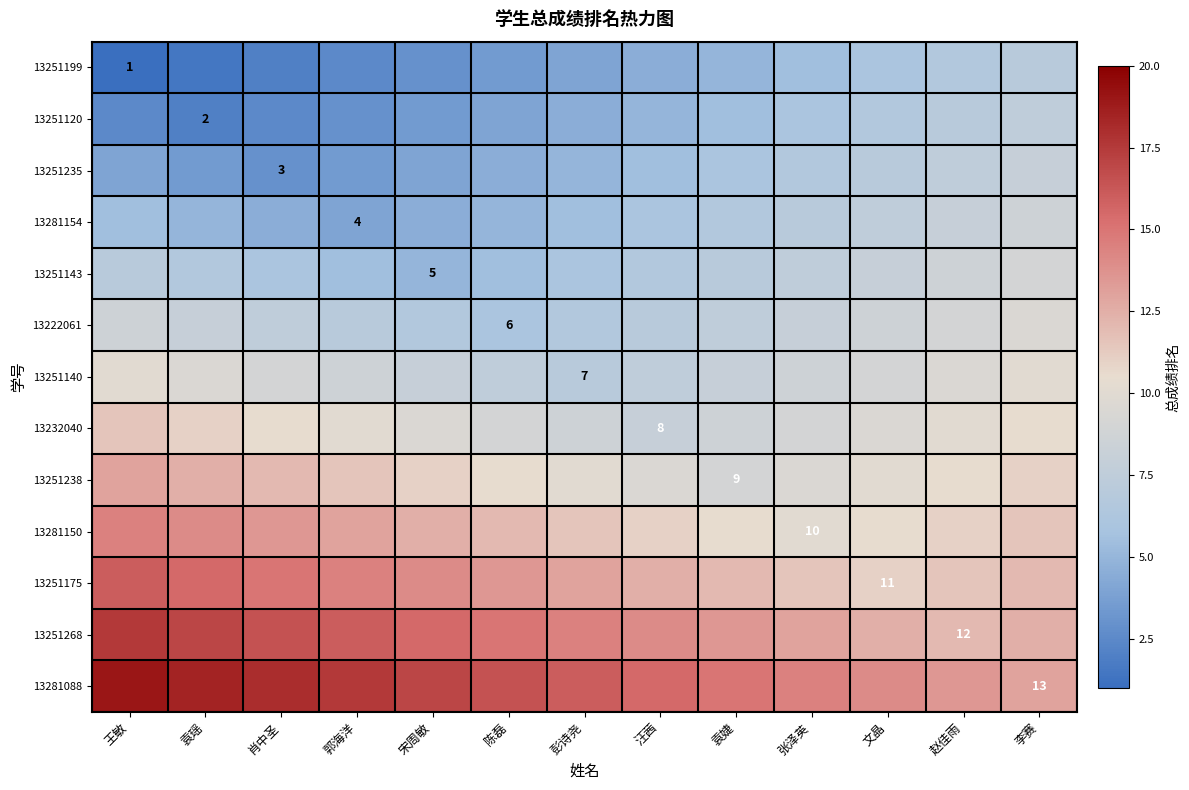

Which series has the largest total across all categories?

13281088